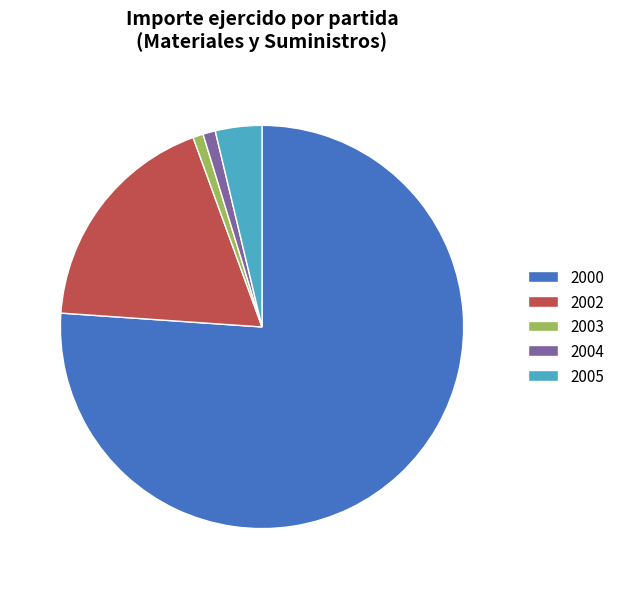

The 2004 slice represents 1% of the pie. True or false?

True